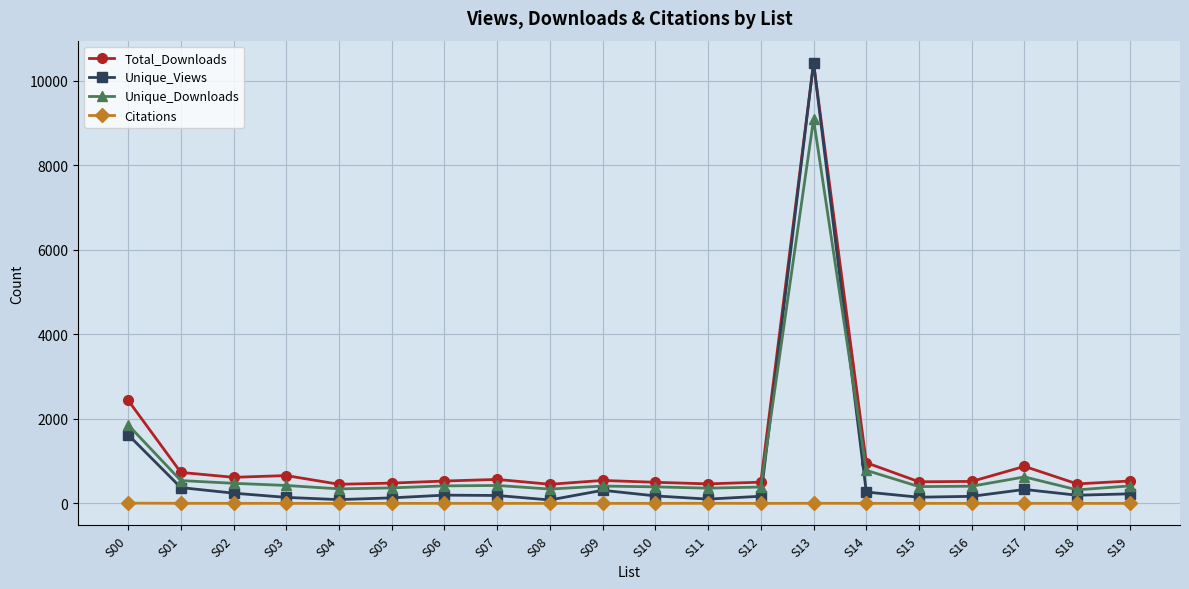

Is this an area chart (filled region under the line)?

No